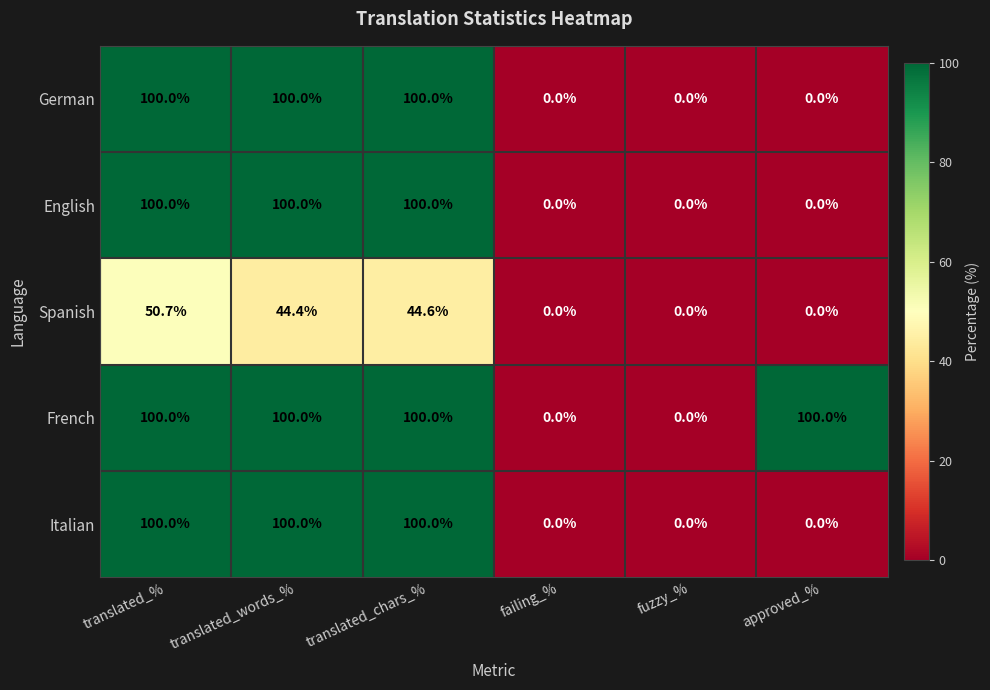

At which category is the sum across all series the highest?

translated_%